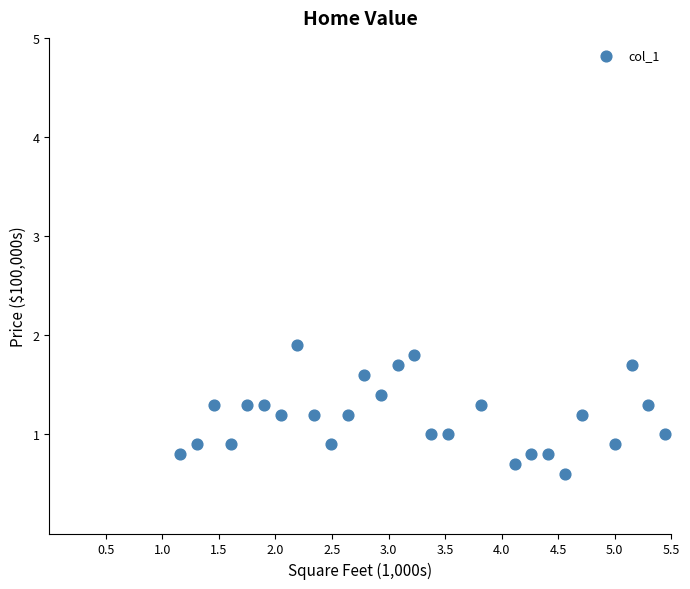

What is the range of X values (max minus min)?

4.3